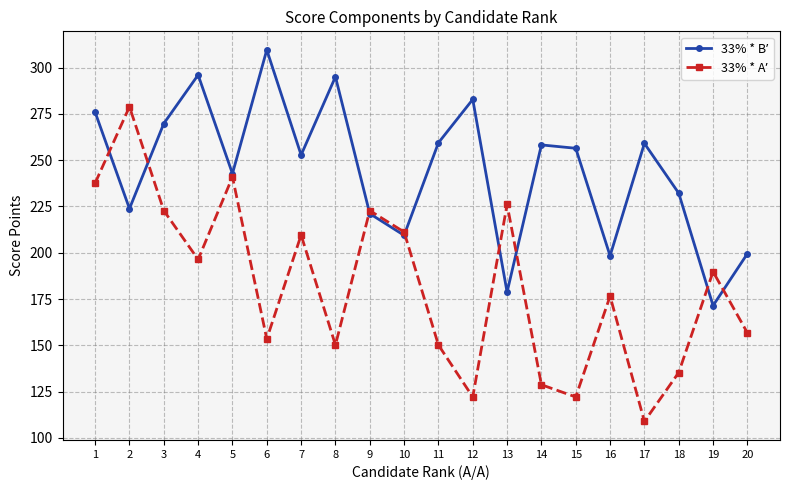

Which category has the highest value across all series?

6